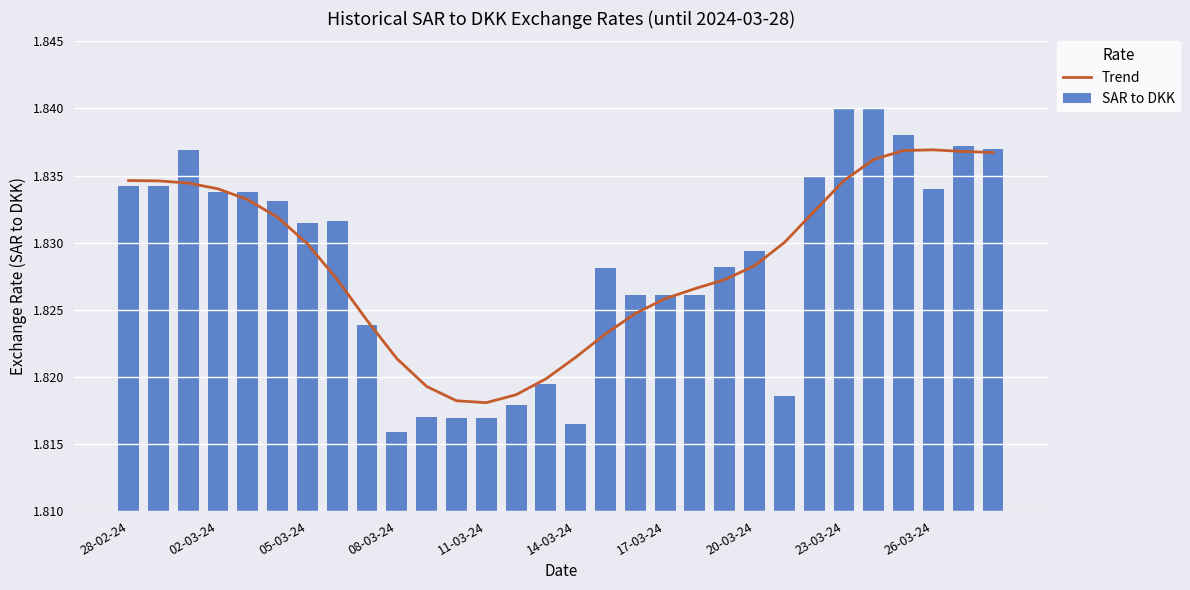

Is it true that SAR to DKK equals 3.1 at 23-03-24?

False